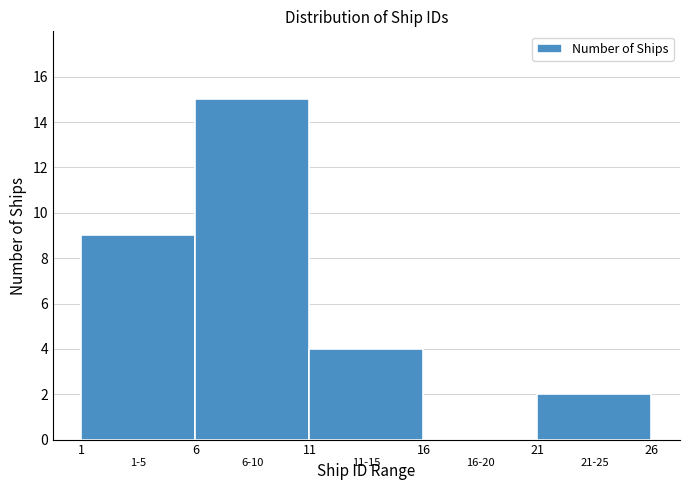

Which range on the x-axis has the tallest bar?

6 to 11